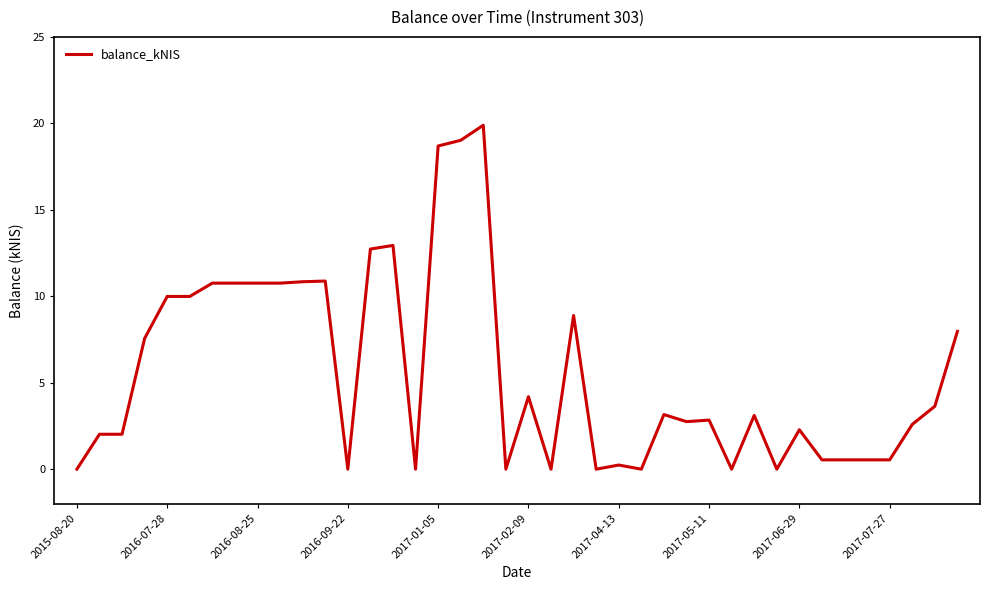

What is the difference between the maximum and minimum values?

19.9